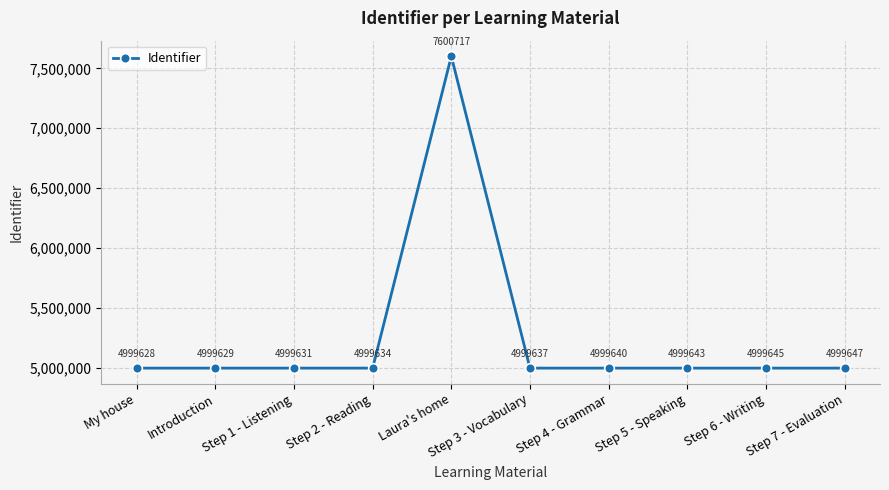

Reading left to right, extract all data points from this chart.

4999628	4999629	4999631	4999634	7600717	4999637	4999640	4999643	4999645	4999647